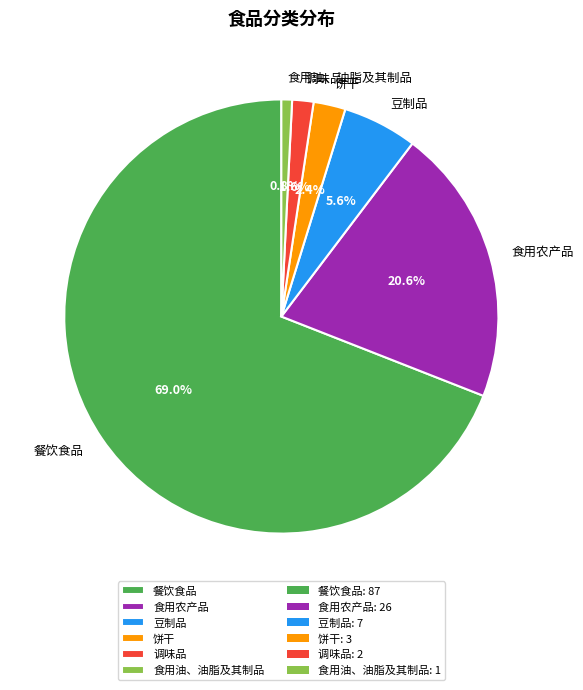

Which slice is the smallest?

食用油、油脂及其制品